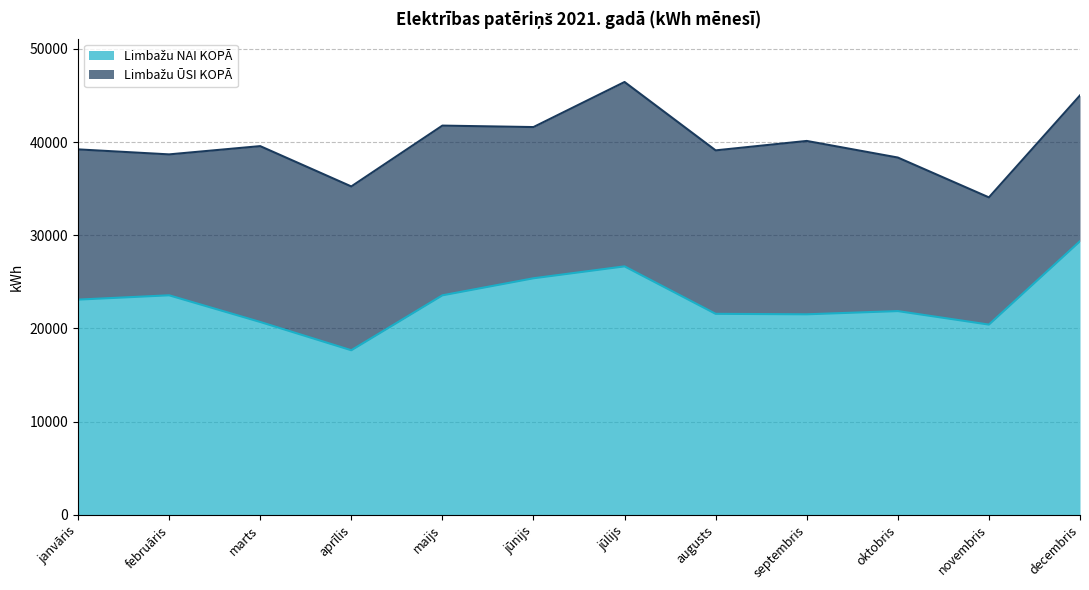

True or false: the data shows 37214 at marts.

False